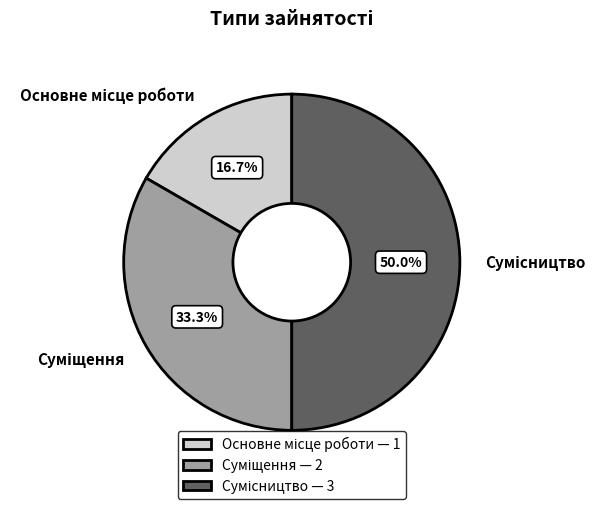

The Основне місце роботи slice represents 29% of the pie. True or false?

False